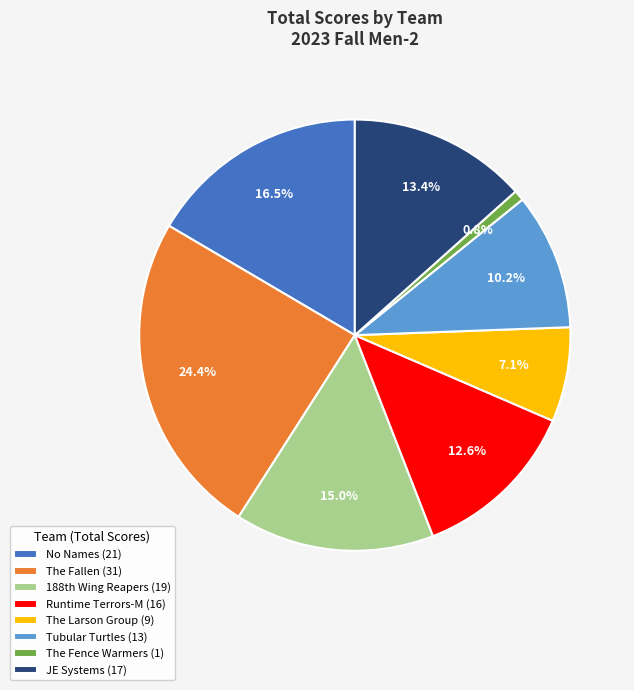

To the nearest percent, what is the average slice percentage?

12%